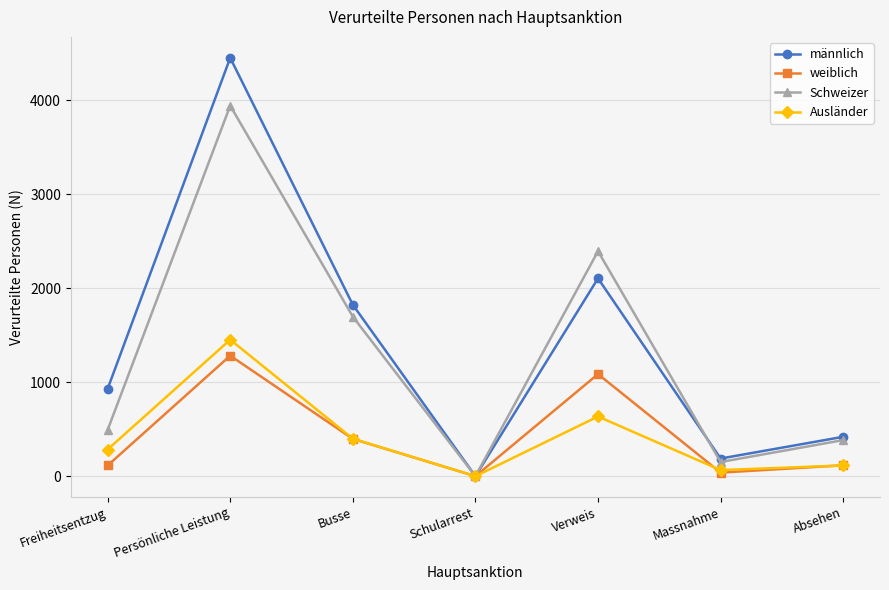

The Ausländer series shows 1452 at Persönliche Leistung. True or false?

True